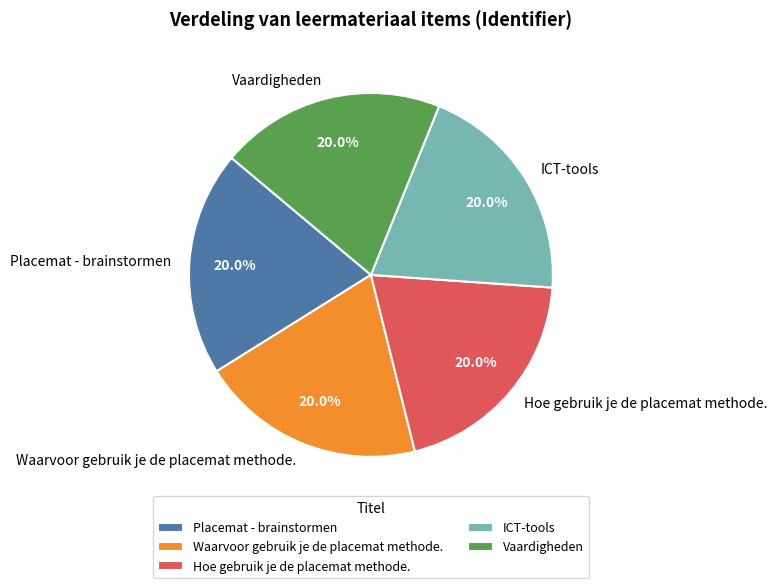

Is there any slice that represents more than half of the pie?

No